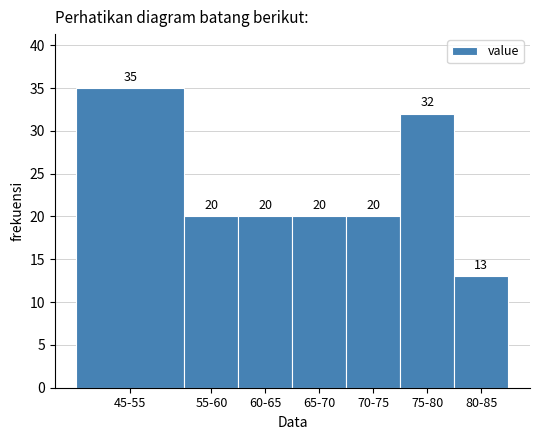

Reading left to right, what are all the values shown in this chart?

35	20	20	20	20	32	13